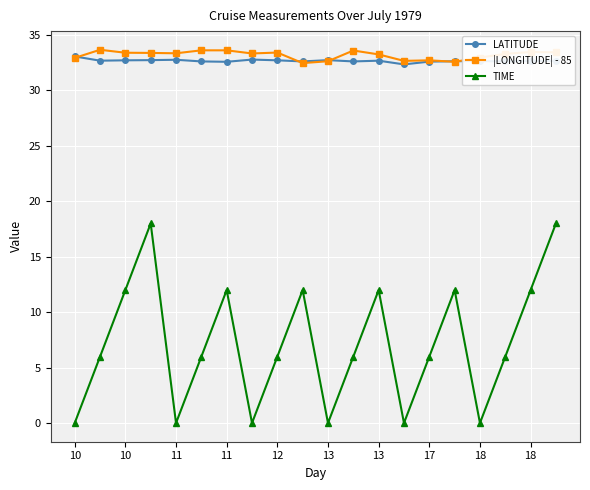

Which series has the widest spread of values?

TIME